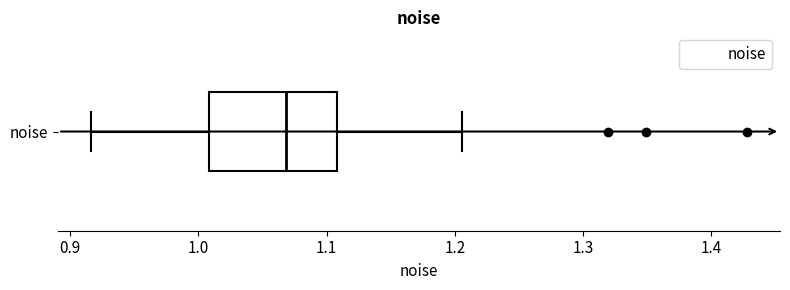

Where does the right whisker of the box for noise end on the x-axis? The values are not printed on the chart, so give them approximately, as read against the axis.

1.21